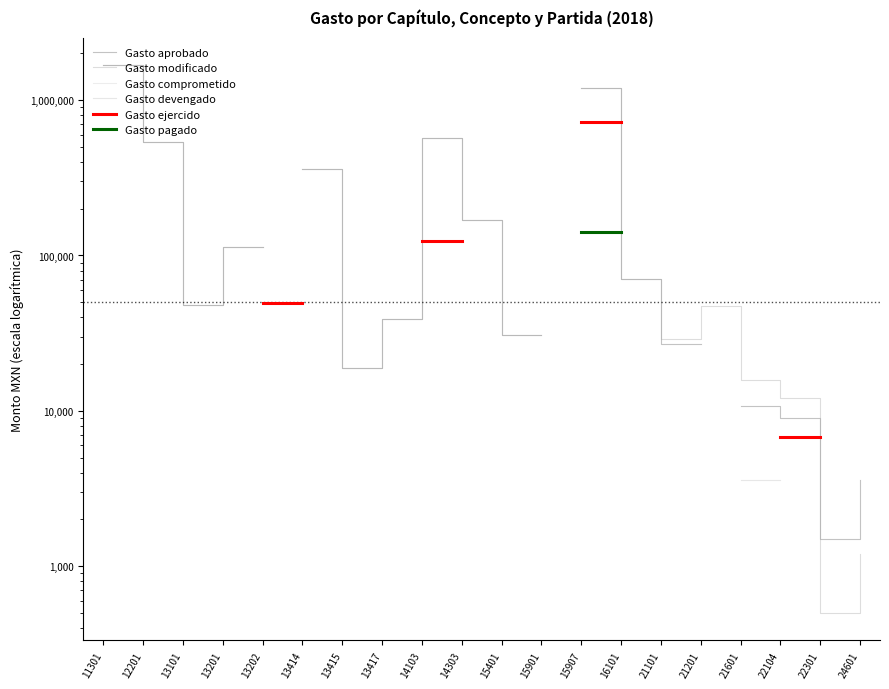

How many lines are shown in the chart?

6